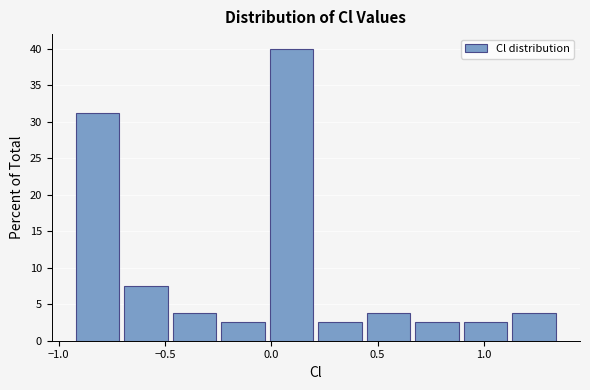

Which range on the x-axis has the tallest bar?

0.00 to 0.20